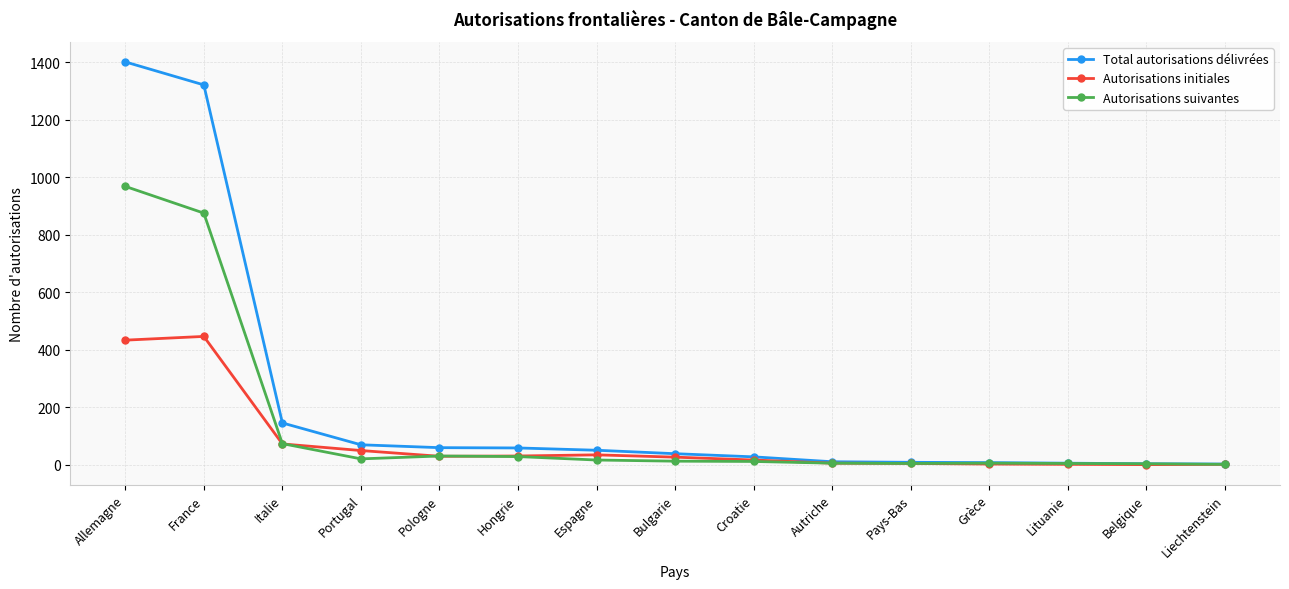

List the series in order of their peak value, lowest first.

Autorisations initiales, Autorisations suivantes, Total autorisations délivrées